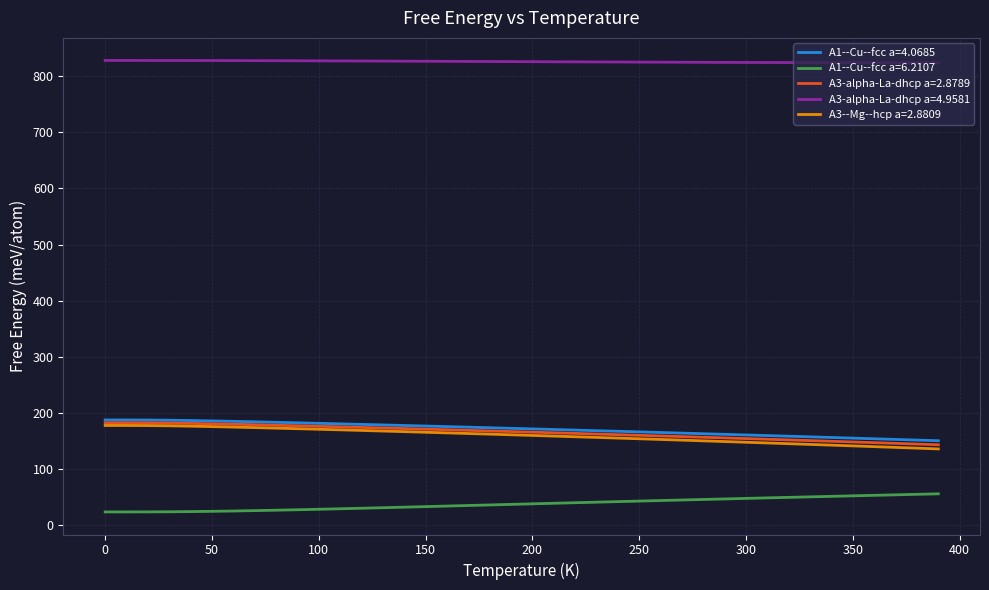

What is the minimum value shown in the chart?

23.9